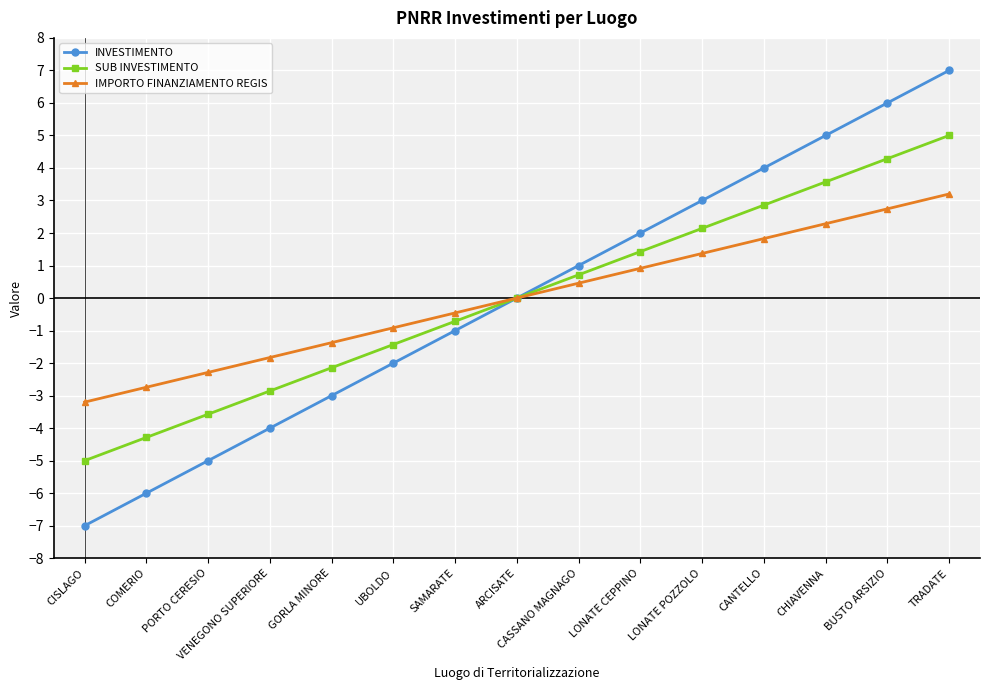

How many categories are shown in the chart?

15